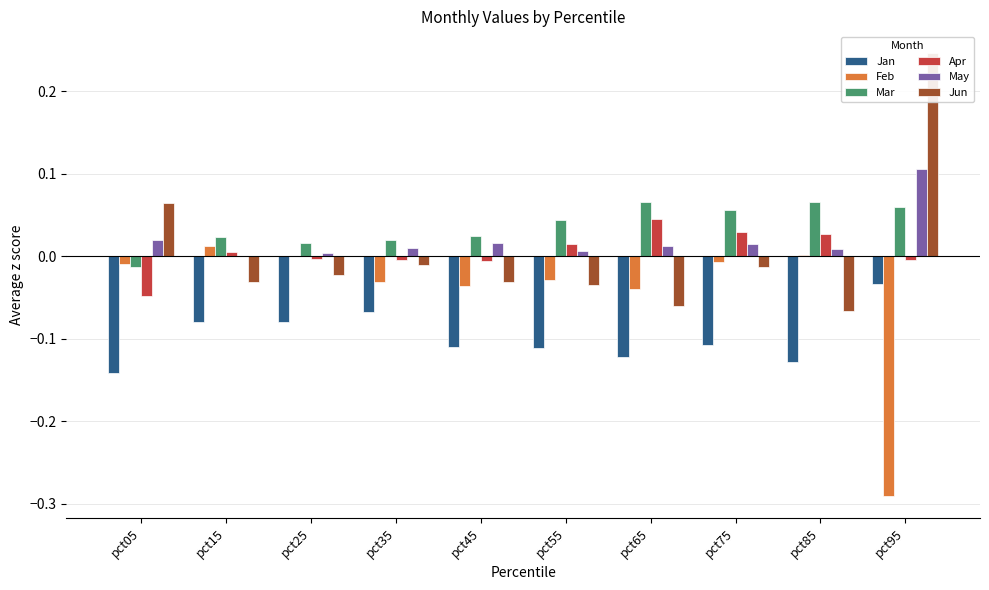

Reading left to right, what are all the values shown in this chart?

Jan: -0.1	-0.1	-0.1	-0.1	-0.1	-0.1	-0.1	-0.1	-0.1	-0.0
Feb: -0.0	0.0	0.0	-0.0	-0.0	-0.0	-0.0	-0.0	0.0	-0.3
Mar: -0.0	0.0	0.0	0.0	0.0	0.0	0.1	0.1	0.1	0.1
Apr: -0.0	0.0	-0.0	-0.0	-0.0	0.0	0.0	0.0	0.0	-0.0
May: 0.0	0.0	0.0	0.0	0.0	0.0	0.0	0.0	0.0	0.1
Jun: 0.1	-0.0	-0.0	-0.0	-0.0	-0.0	-0.1	-0.0	-0.1	0.2